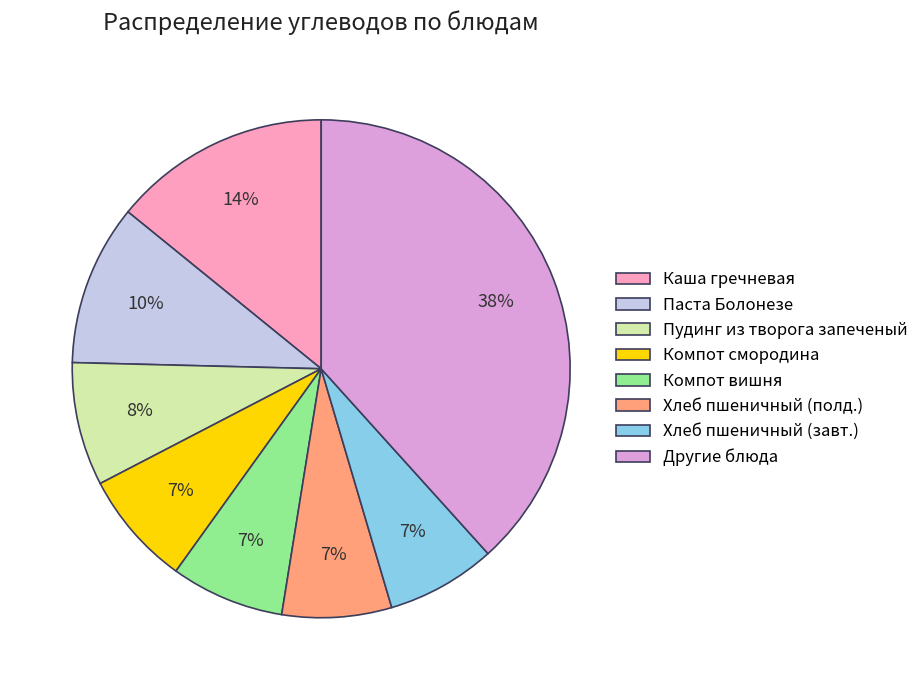

Approximately how many times larger is the value at Пудинг из творога запеченый compared to Хлеб пшеничный (полд.)?

1.1